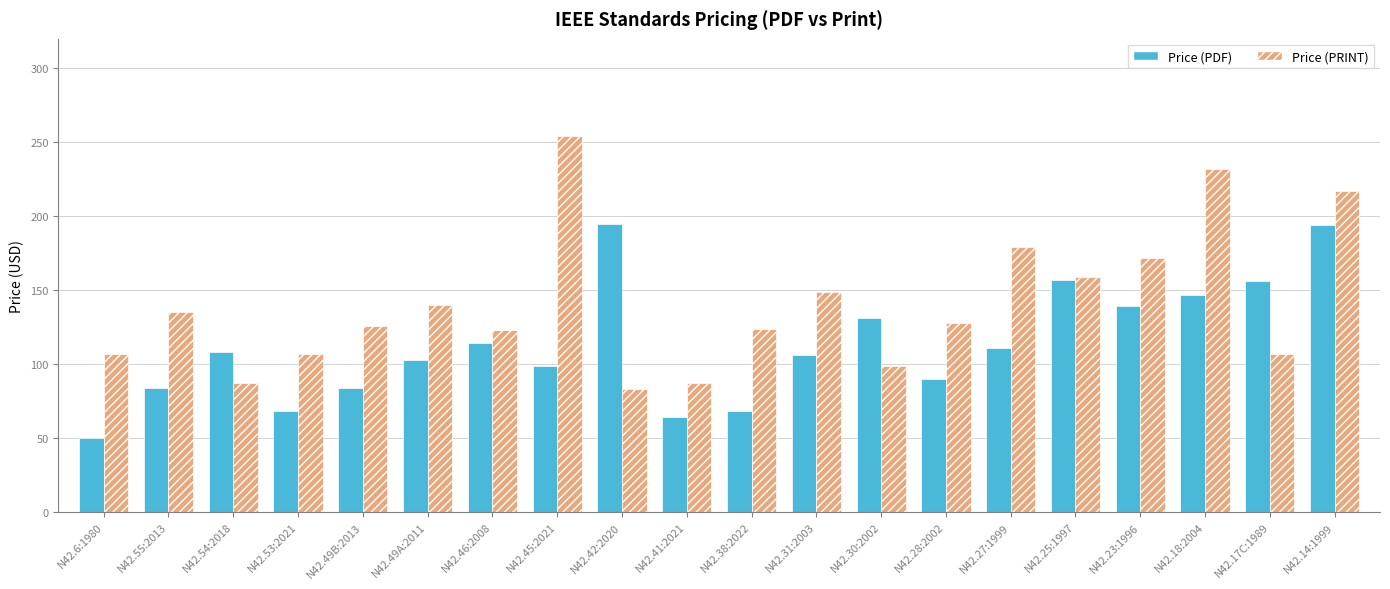

What is the total value across all series at N42.14:1999?

411